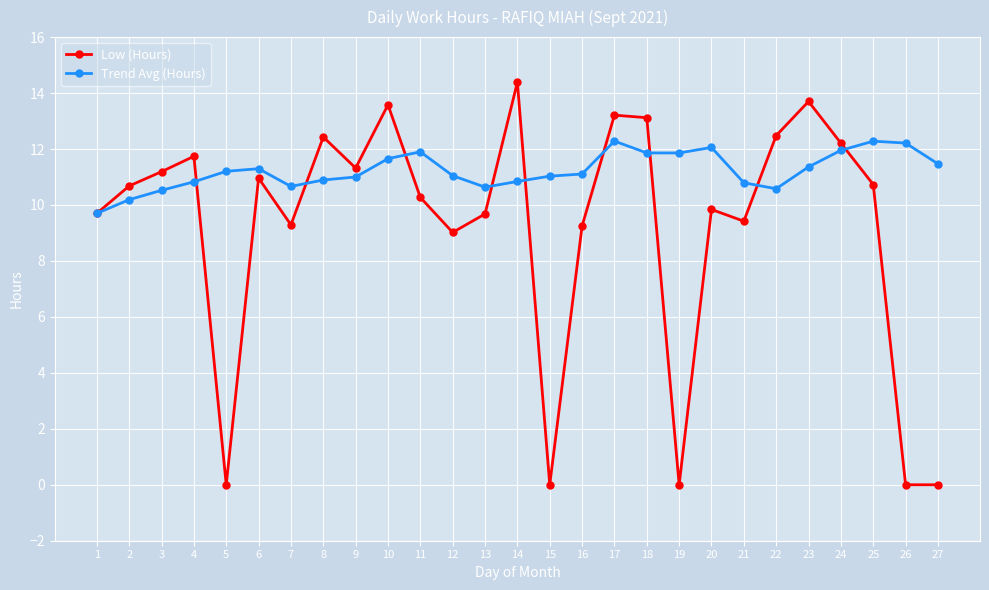

What is the value of the Low (Hours) point at the 6th from the left?

11.0